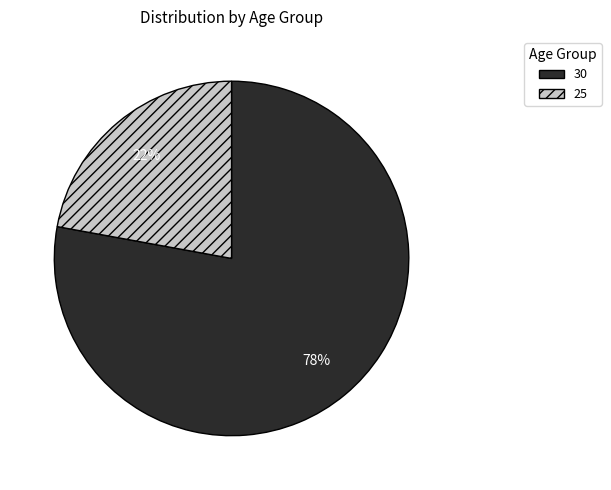

Approximately how many times larger is the value at 30 compared to 25?

3.5